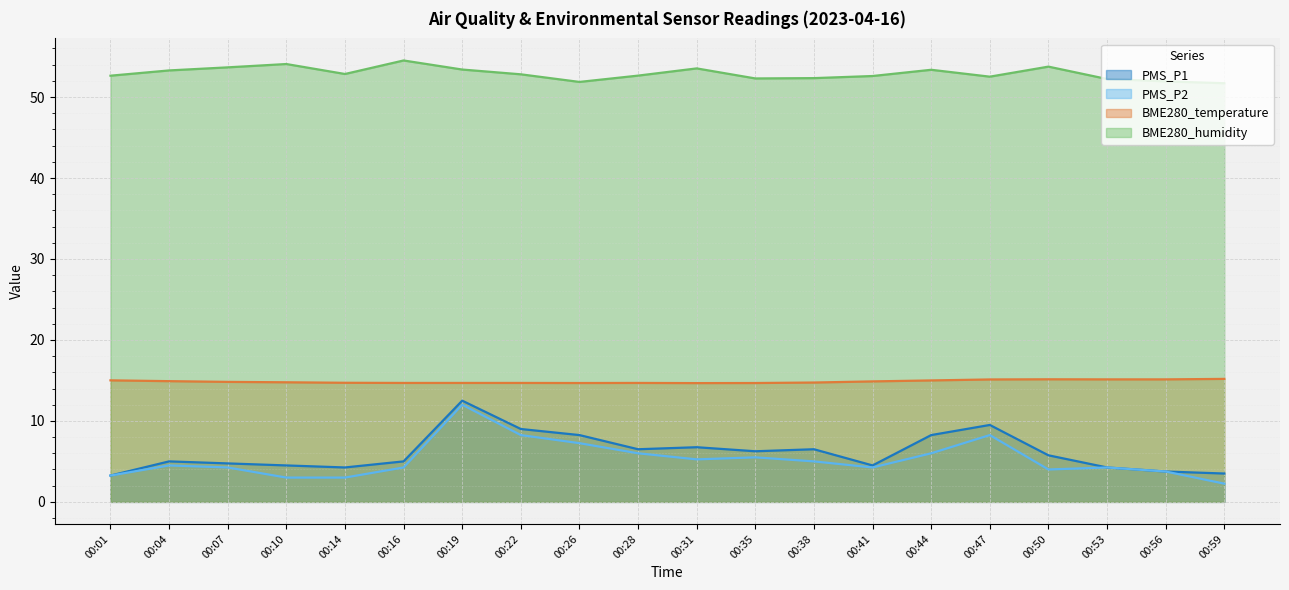

How many interior local valleys does the BME280_temperature series have?

2